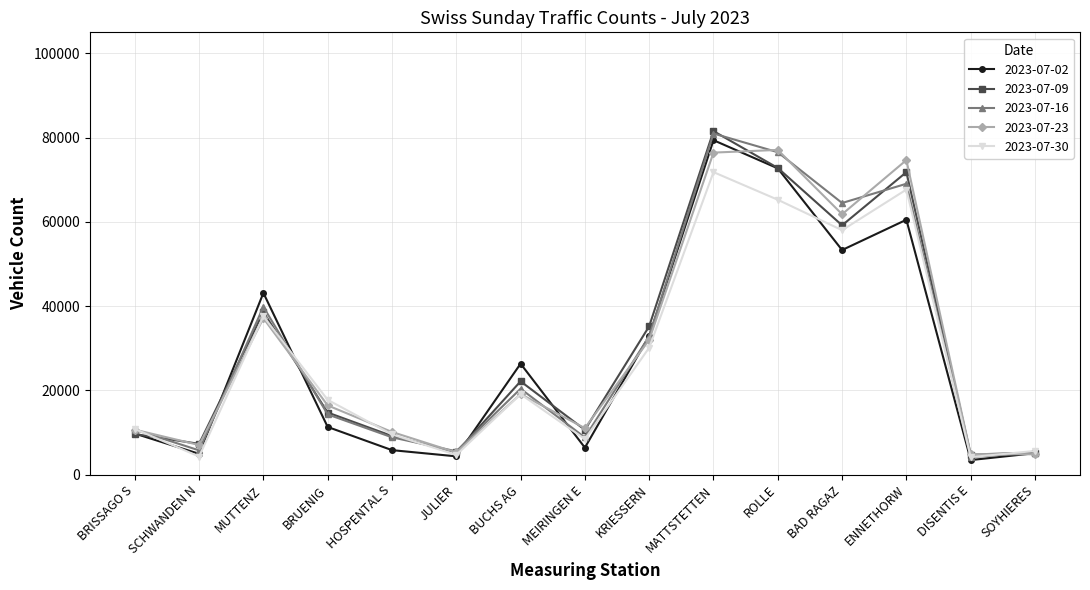

In 2023-07-02, how many points are higher than both neighbors (excluding endpoints)?

4